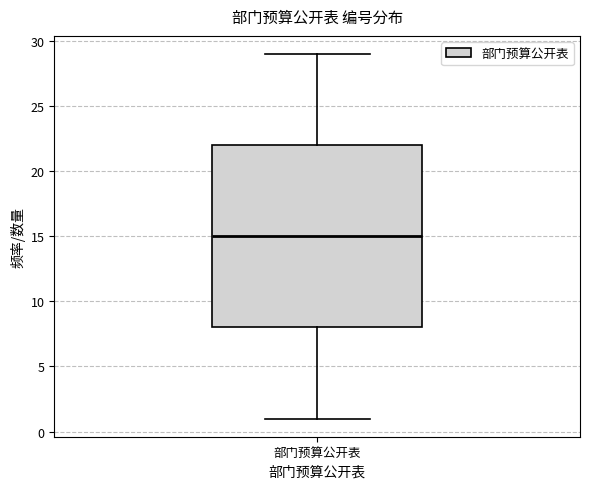

Transcribe this box plot: give where the median line is, the range the box spans, and where the two whiskers end, as read against the y-axis. The values are not printed on the chart, so give them approximately, as read against the axis.

median 15, box 8 to 22, whiskers 1 to 29